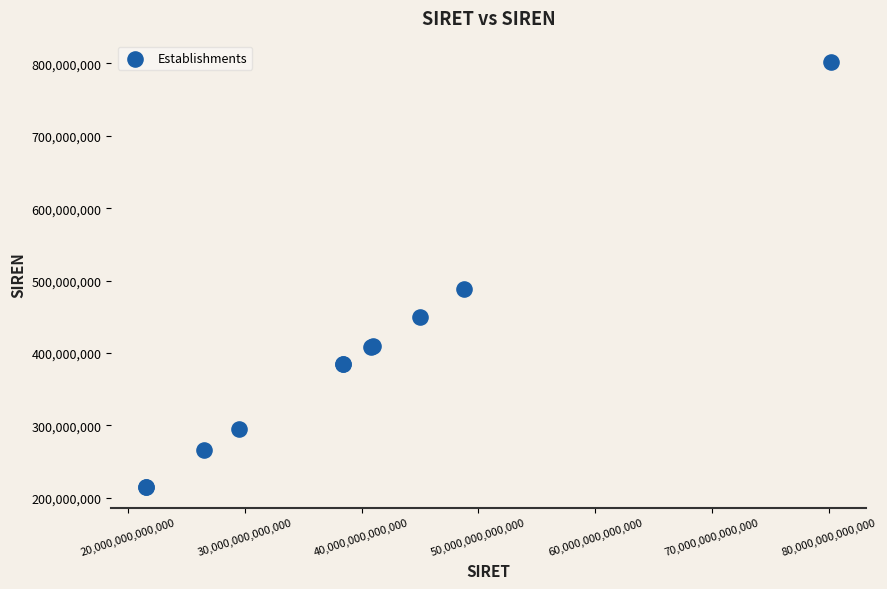

What Y value in the scatter plot is closest to 508677732?

488018136